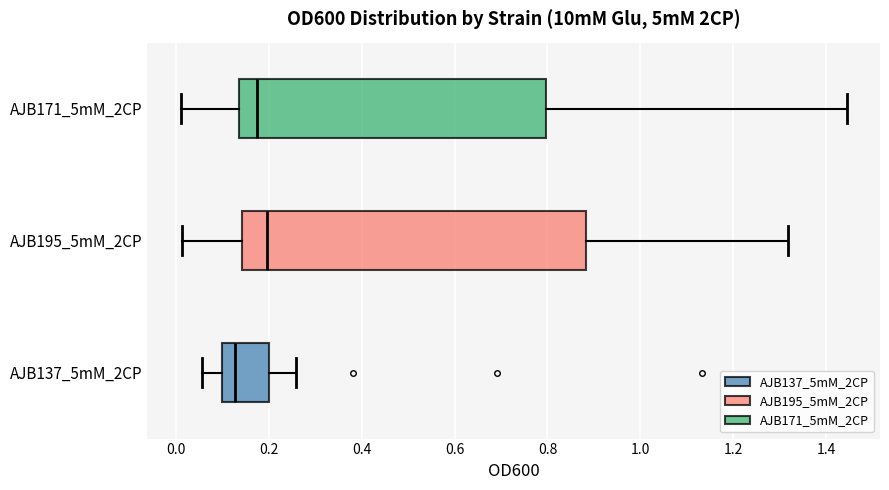

Which box is the widest, from its left edge to its right edge?

AJB195_5mM_2CP